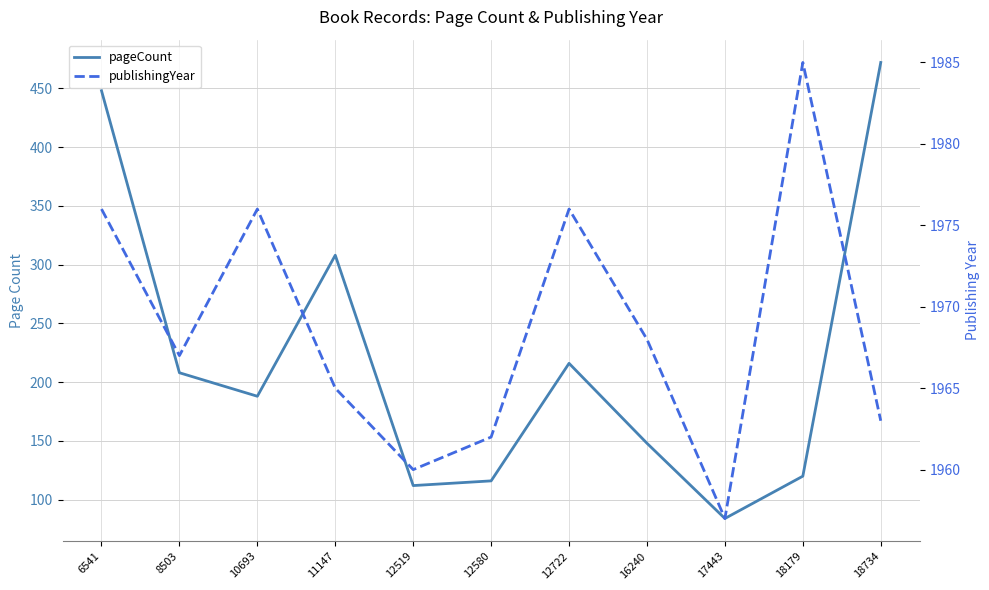

True or false: pageCount and publishingYear intersect in this chart.

False